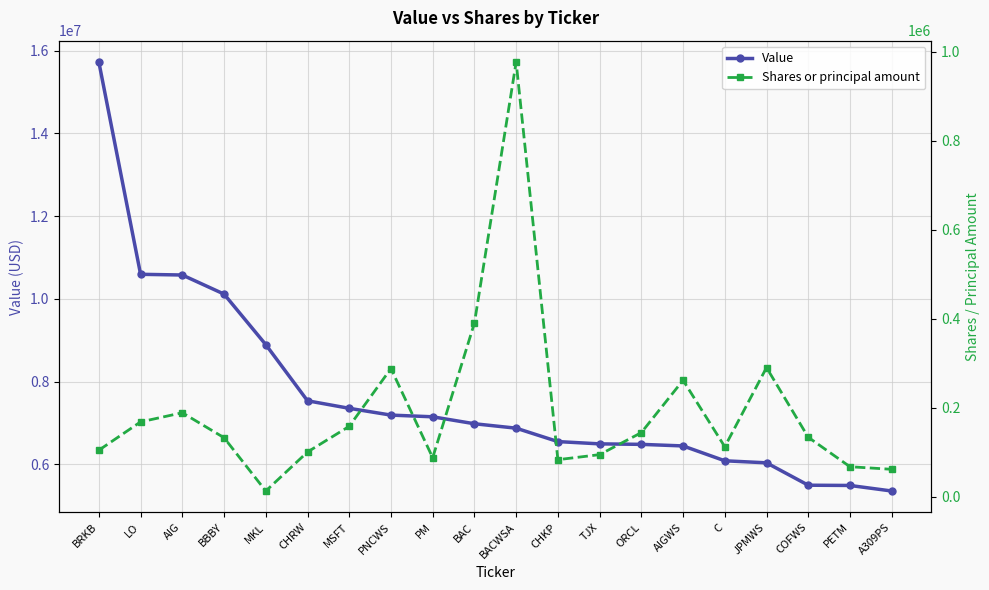

How many data points in Value are less than 6983000?

10